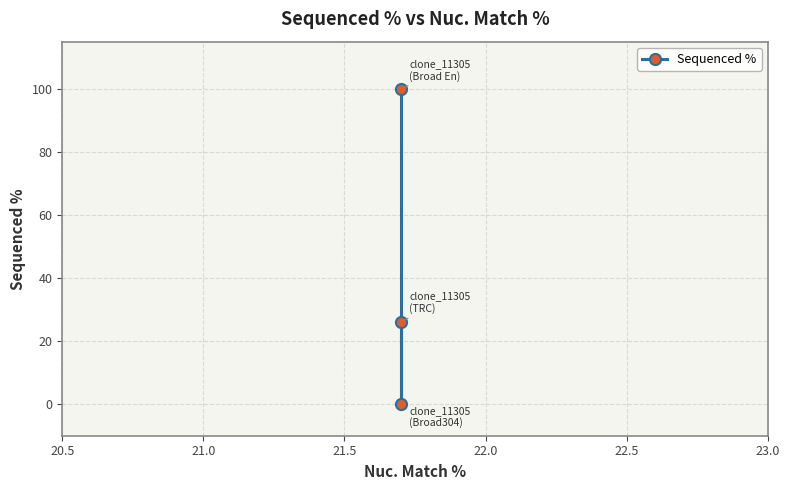

The value at 21.0 is -67.9. True or false?

False